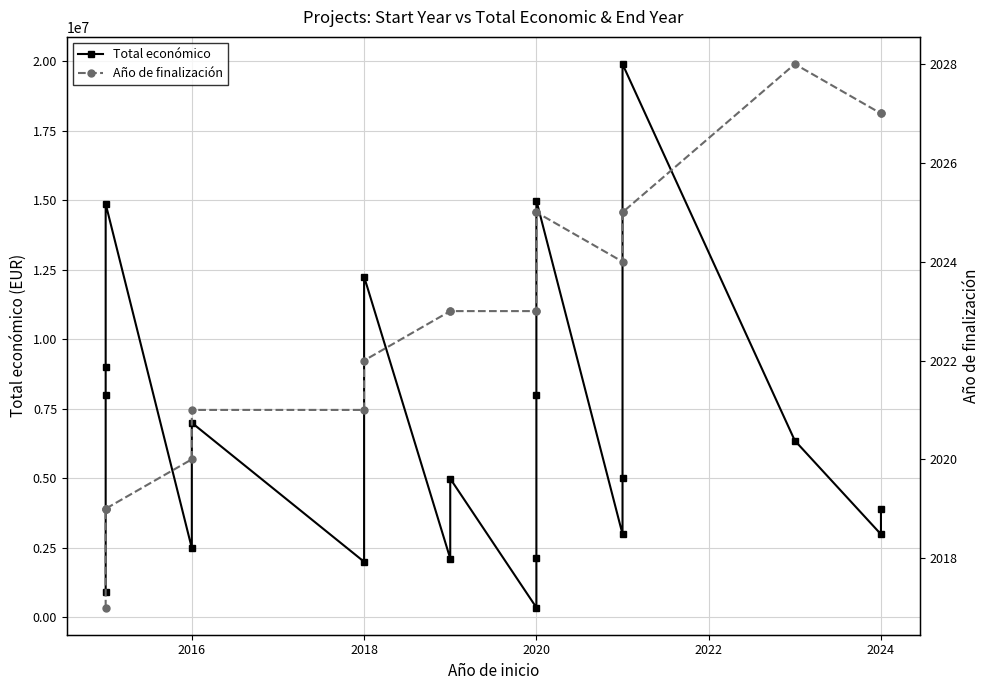

Rank the series by their average value, from lowest to highest.

Año de finalización, Total económico